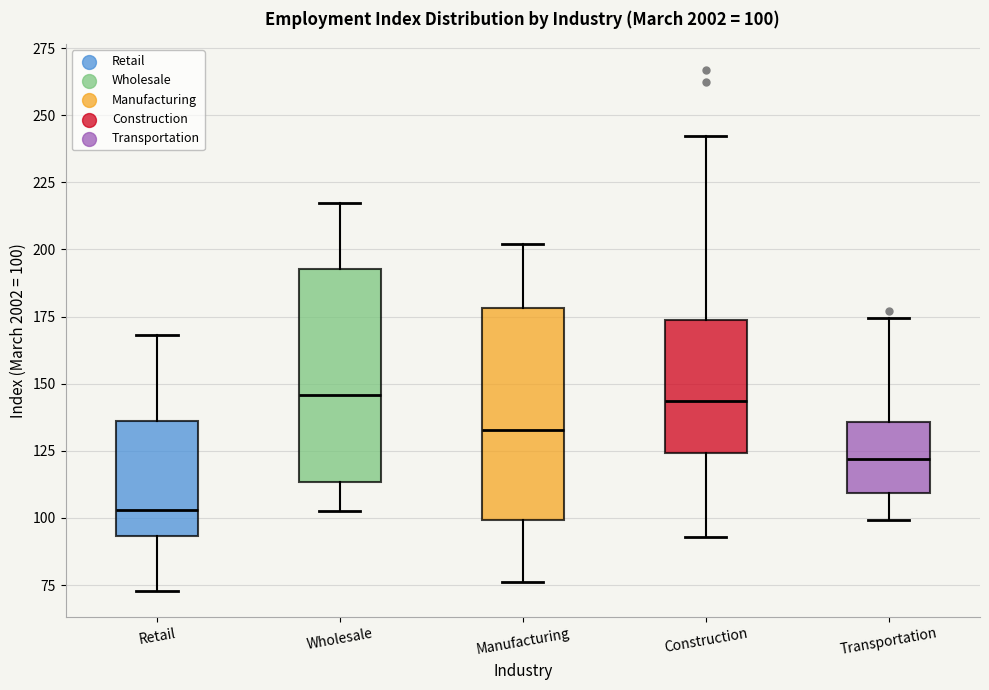

Which box has the lowest median line?

Retail